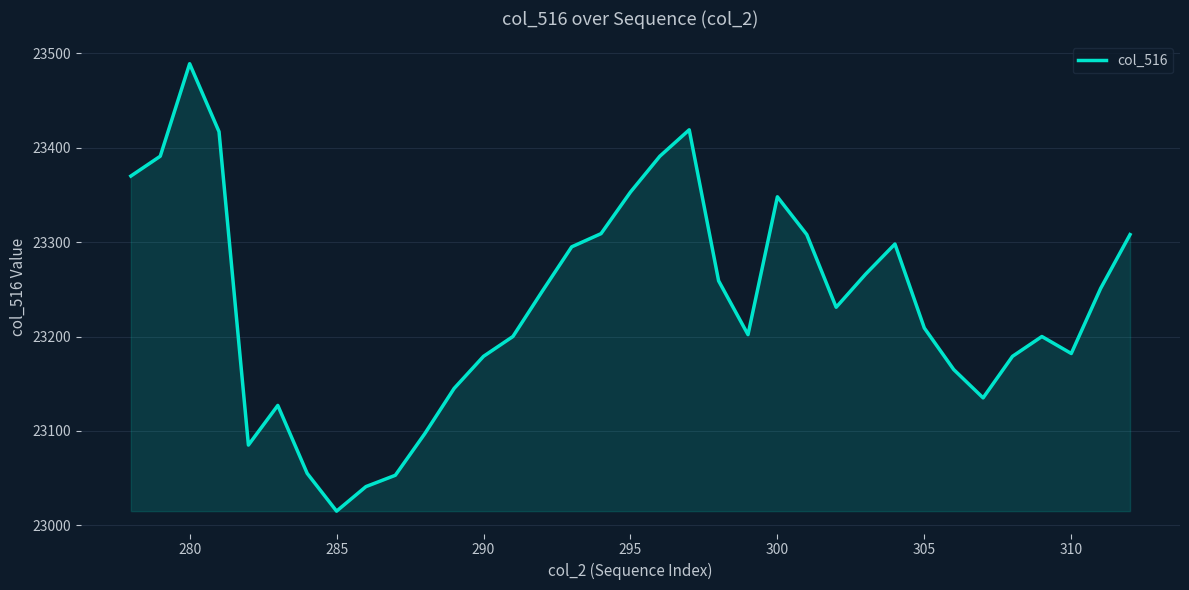

What is the minimum value shown in the chart?

23015